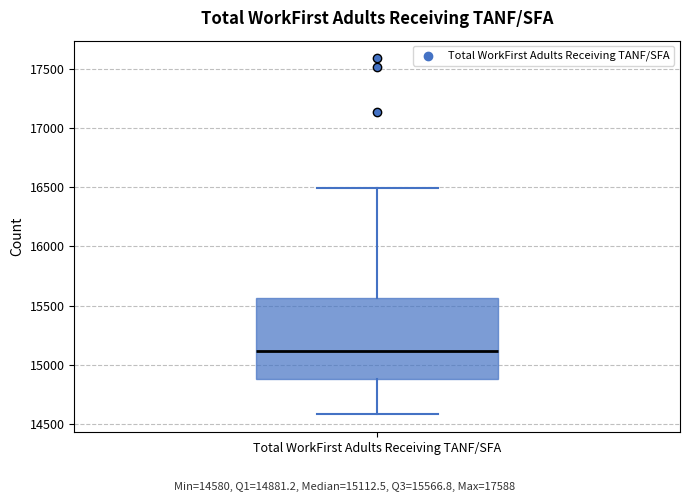

Where does the upper whisker of the box for Total WorkFirst Adults Receiving TANF/SFA end on the y-axis? The values are not printed on the chart, so give them approximately, as read against the axis.

16500